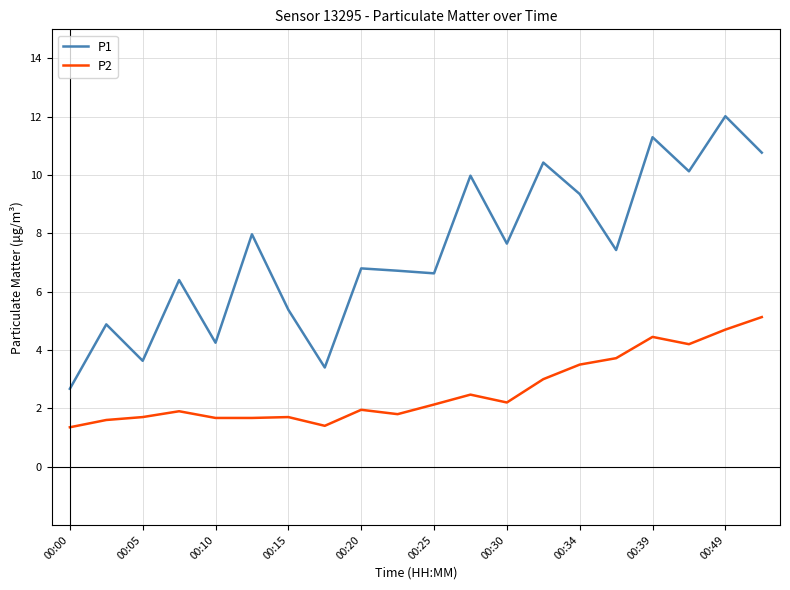

Which series has the widest spread of values?

P1